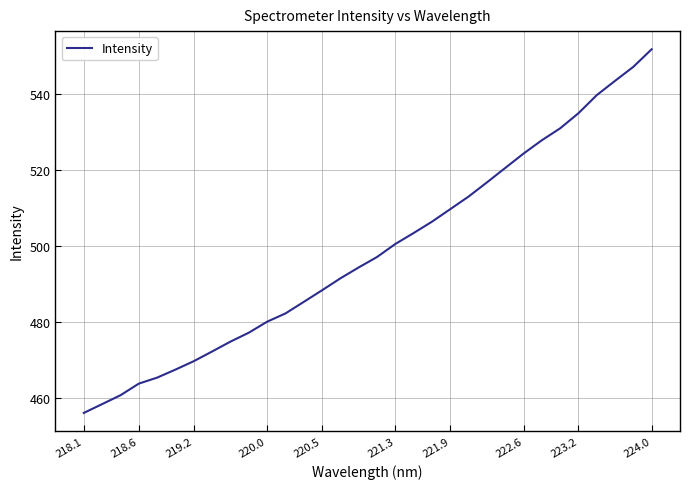

What is the difference between the maximum and minimum values?

95.7